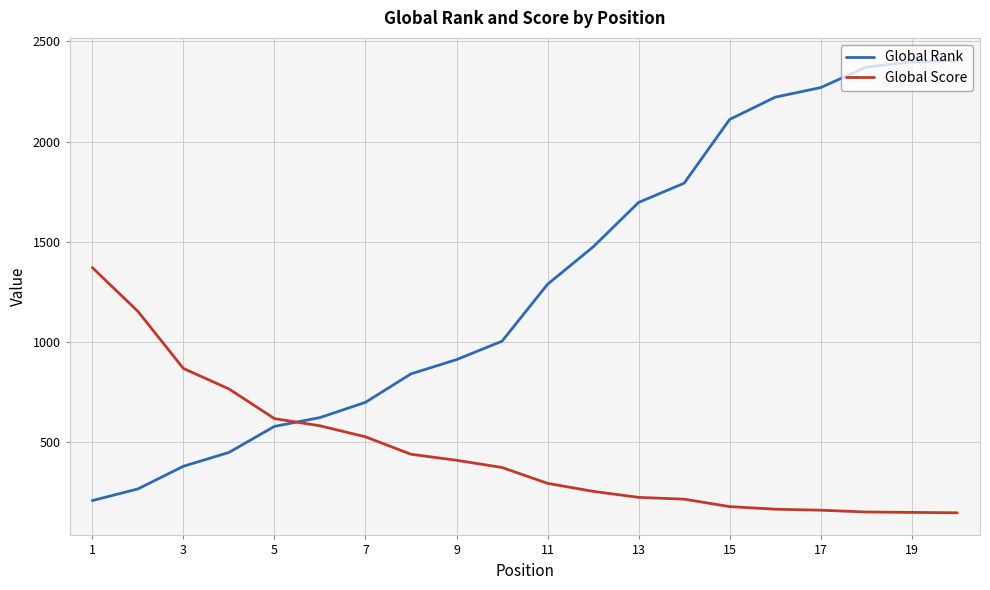

List the series in order of their overall mean, lowest first.

Global Score, Global Rank